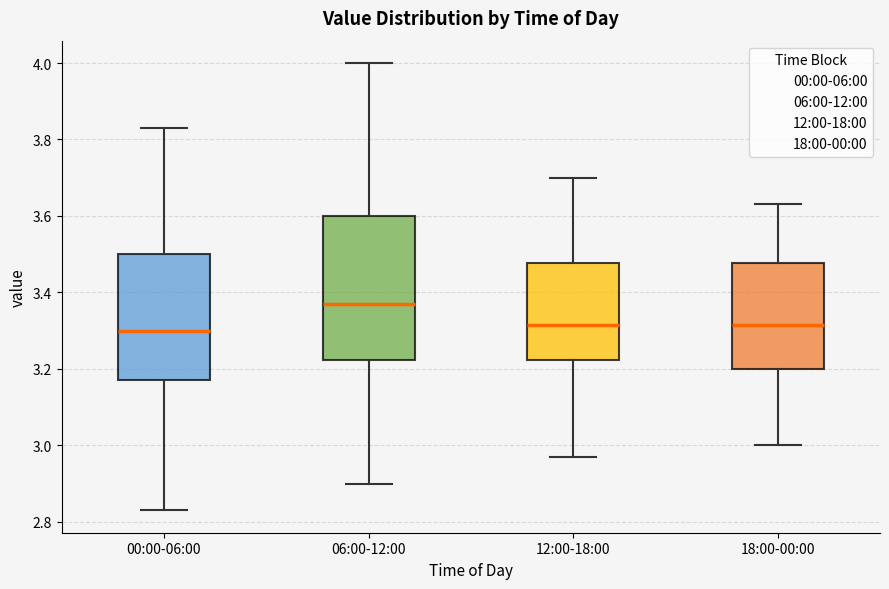

Reading left to right, read every box against the y-axis: the position of its median line, the range the box covers, and the ends of its whiskers. The values are not printed on the chart, so give them approximately, as read against the axis.

00:00-06:00: median 3.30, box 3.18 to 3.50, whiskers 2.84 to 3.84
06:00-12:00: median 3.38, box 3.22 to 3.60, whiskers 2.90 to 4.00
12:00-18:00: median 3.32, box 3.22 to 3.48, whiskers 2.98 to 3.70
18:00-00:00: median 3.32, box 3.20 to 3.48, whiskers 3.00 to 3.64